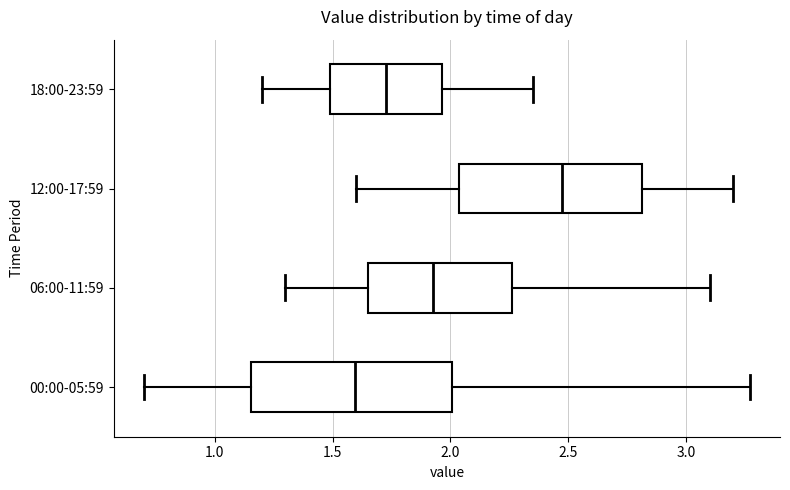

Reading bottom to top, transcribe this box plot: for each box, give where its median line is, the range the box spans, and where its two whiskers end, as read against the x-axis. The values are not printed on the chart, so give them approximately, as read against the axis.

00:00-05:59: median 1.60, box 1.15 to 2.00, whiskers 0.70 to 3.25
06:00-11:59: median 1.95, box 1.65 to 2.25, whiskers 1.30 to 3.10
12:00-17:59: median 2.50, box 2.05 to 2.80, whiskers 1.60 to 3.20
18:00-23:59: median 1.75, box 1.50 to 1.95, whiskers 1.20 to 2.35